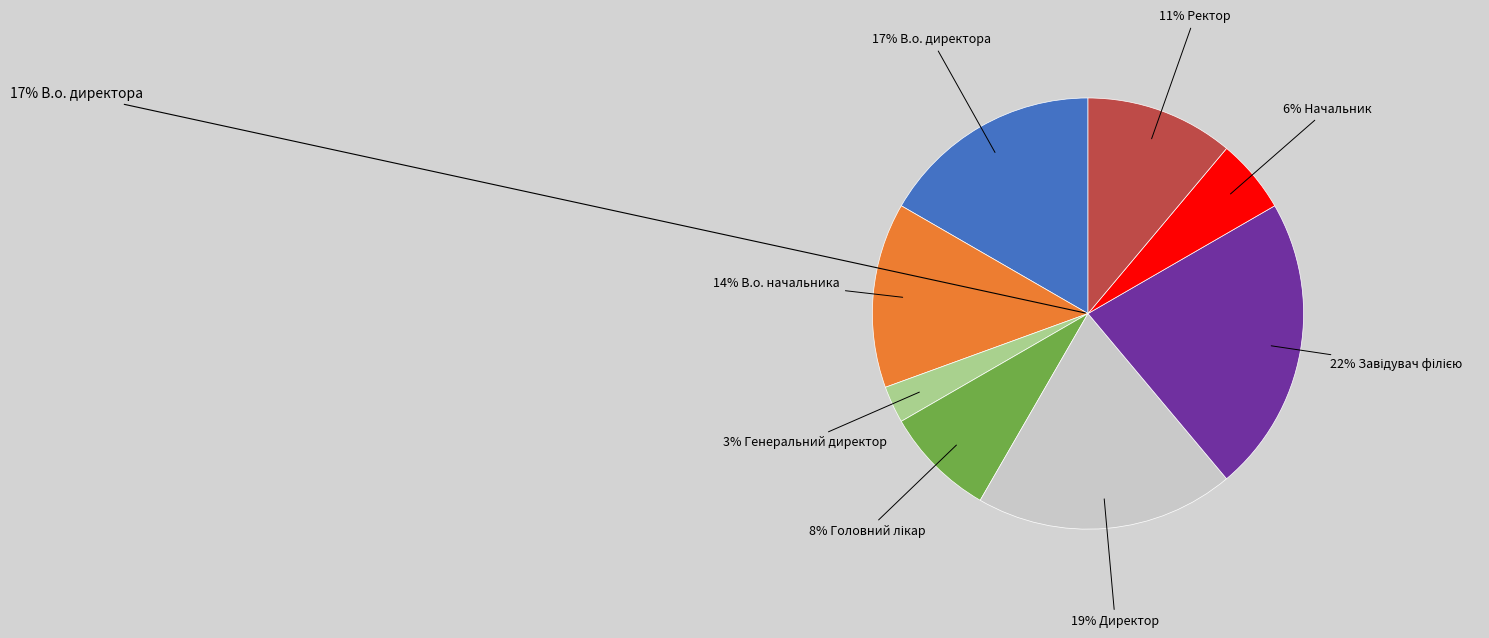

To the nearest percent, what is the difference between the largest and smallest slice percentages?

19%